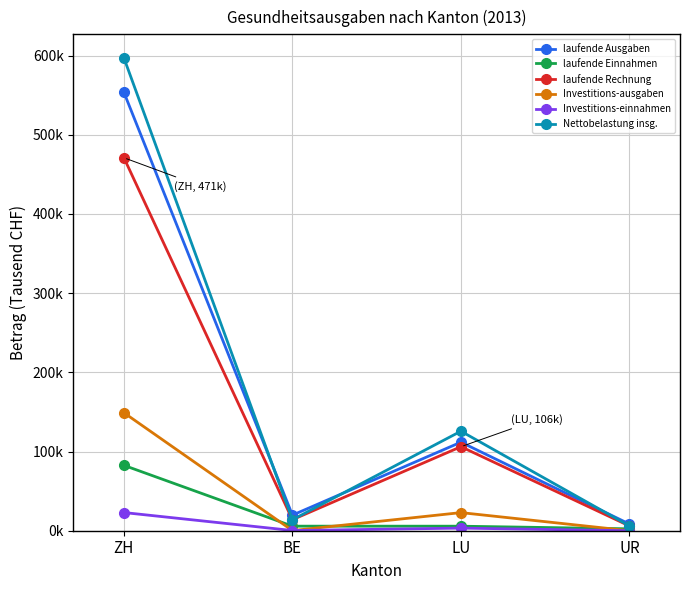

What are all the series names shown in the legend?

laufende Ausgaben, laufende Einnahmen, laufende Rechnung, Investitions-ausgaben, Investitions-einnahmen, Nettobelastung insg.